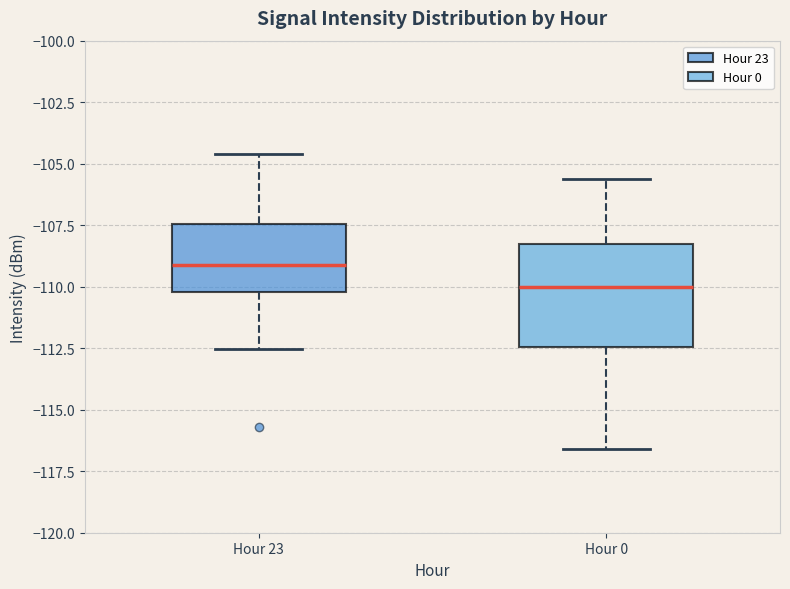

Reading left to right, transcribe this box plot: for each box, give where its median line is, the range the box spans, and where its two whiskers end, as read against the y-axis. The values are not printed on the chart, so give them approximately, as read against the axis.

Hour 23: median -109.0, box -110.0 to -107.5, whiskers -112.5 to -104.5
Hour 0: median -110.0, box -112.5 to -108.5, whiskers -116.5 to -105.5